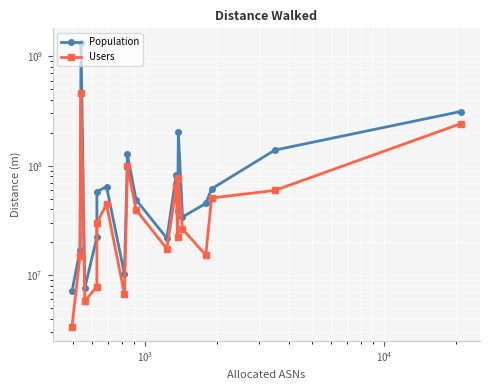

How many lines are shown in the chart?

2